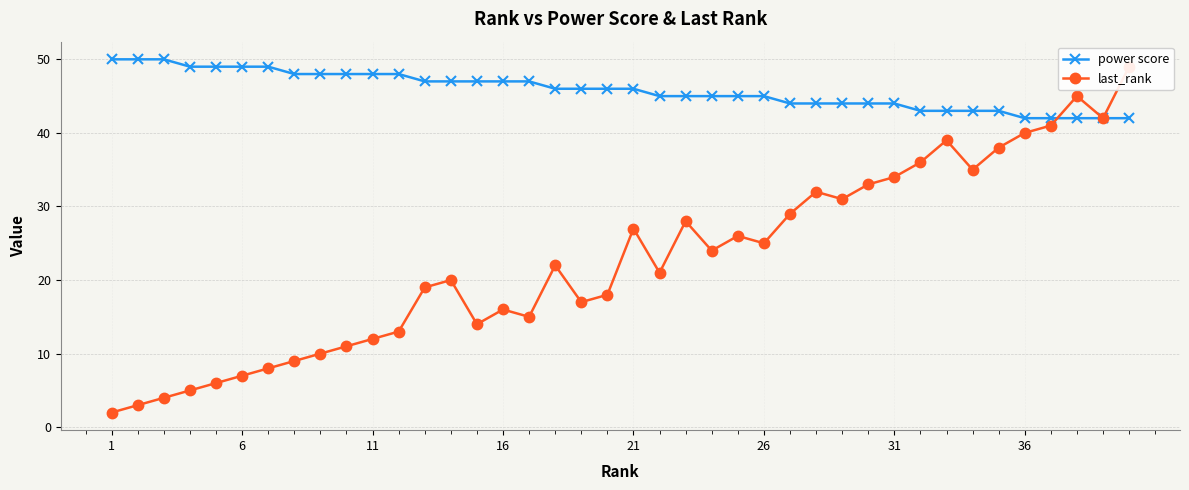

What is the minimum value for power score?

42